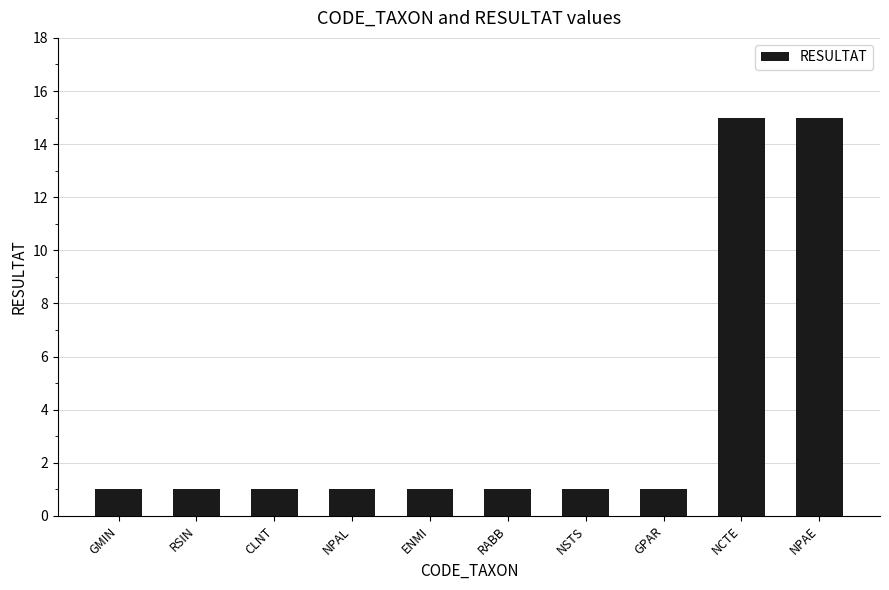

The chart shows a value of 1 at ENMI. True or false?

True